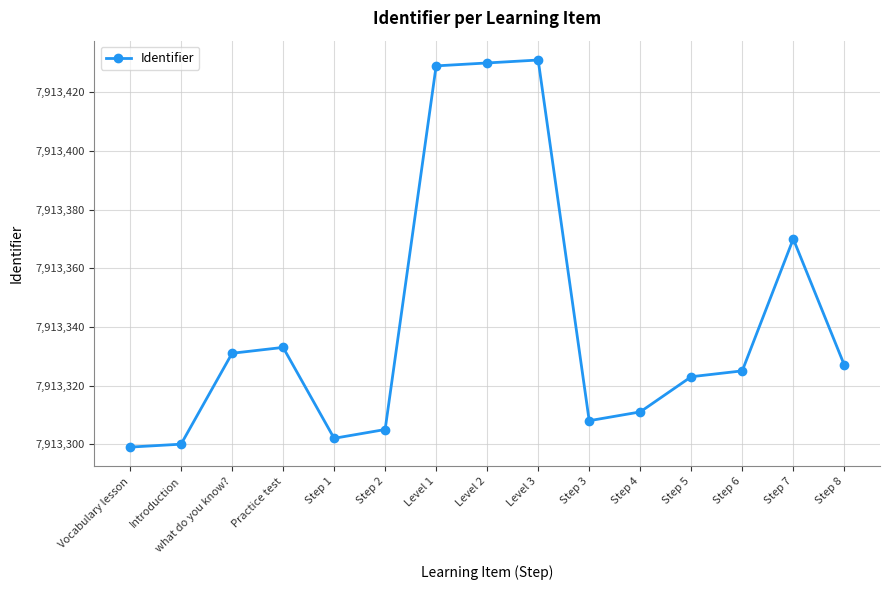

Reading left to right, transcribe all the data shown in this chart.

Vocabulary lesson=7913299	Introduction=7913300	what do you know?=7913331	Practice test=7913333	Step 1=7913302	Step 2=7913305	Level 1=7913429	Level 2=7913430	Level 3=7913431	Step 3=7913308	Step 4=7913311	Step 5=7913323	Step 6=7913325	Step 7=7913370	Step 8=7913327